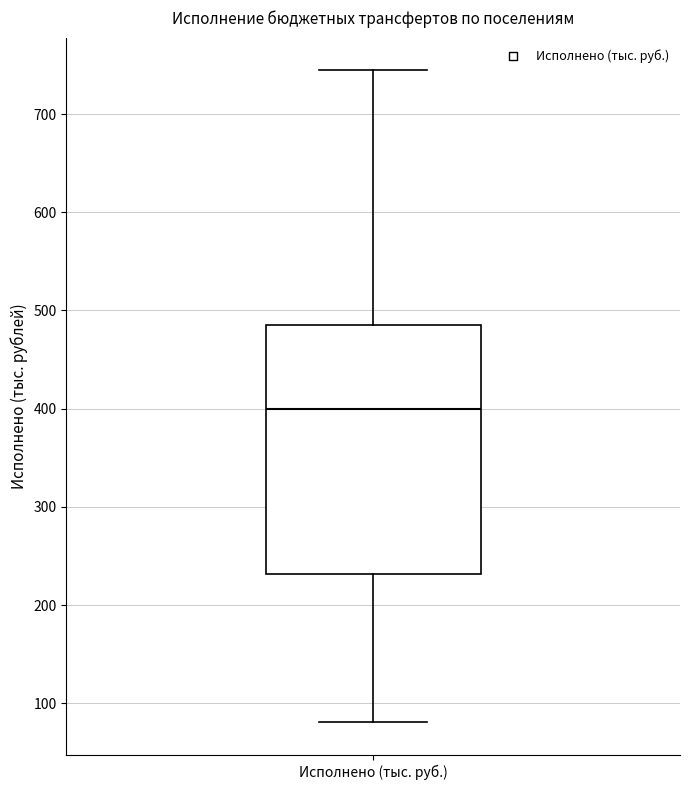

Transcribe this box plot: give where the median line is, the range the box spans, and where the two whiskers end, as read against the y-axis. The values are not printed on the chart, so give them approximately, as read against the axis.

median 400, box 230 to 490, whiskers 80 to 740